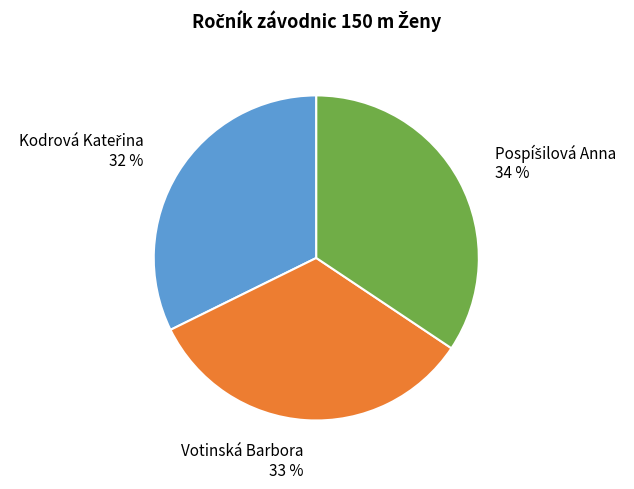

To the nearest percent, what percentage of the pie is Votinská Barbora?

33%